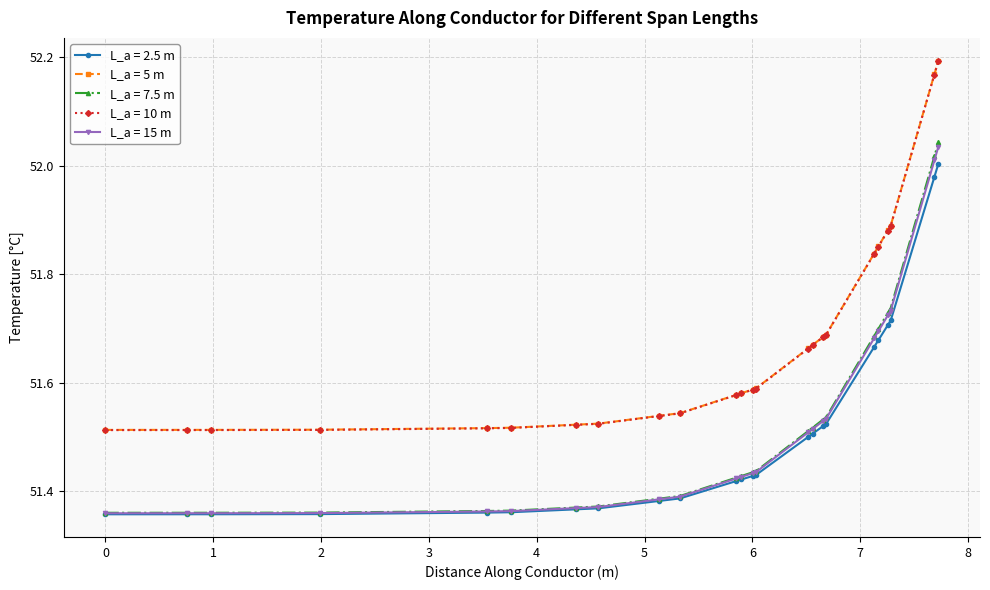

What are all the series names shown in the legend?

L_a = 2.5 m, L_a = 5 m, L_a = 7.5 m, L_a = 10 m, L_a = 15 m